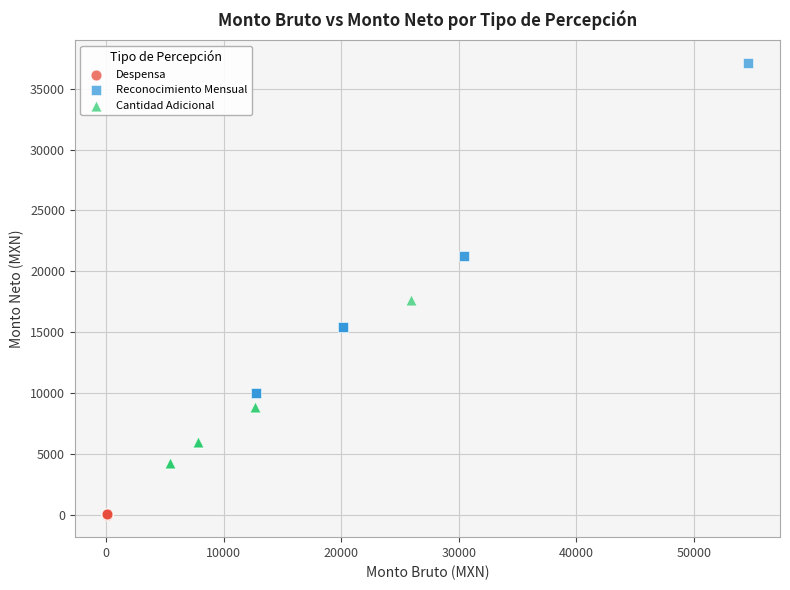

What are all the series names shown in the legend?

Despensa, Reconocimiento Mensual, Cantidad Adicional